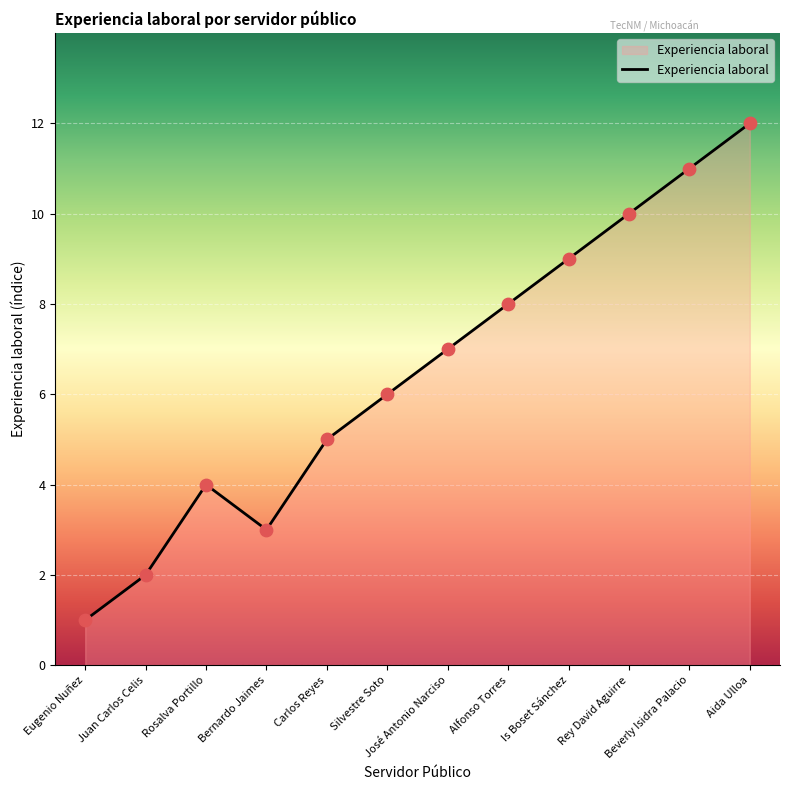

What is the ratio of the value at Rosalva Portillo to the value at Juan Carlos Celis?

2.0